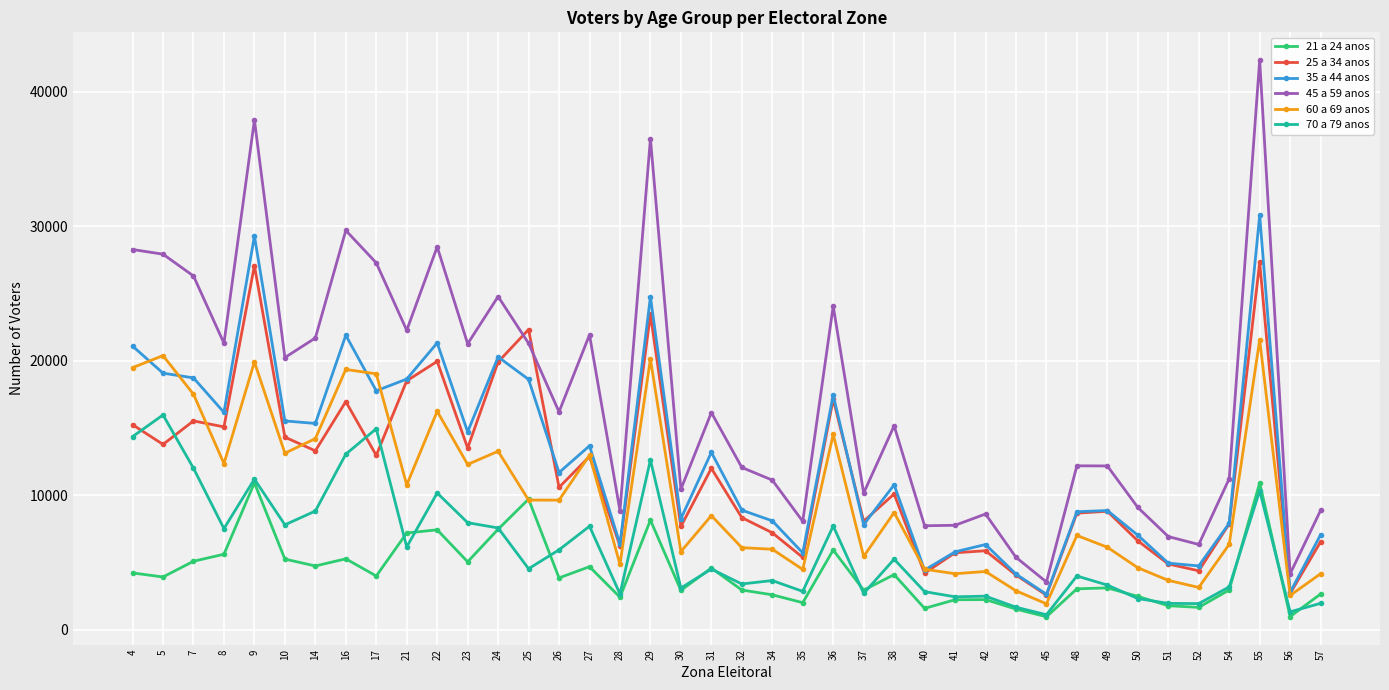

True or false: 21 a 24 anos has more than 0 points higher than both neighbors.

True